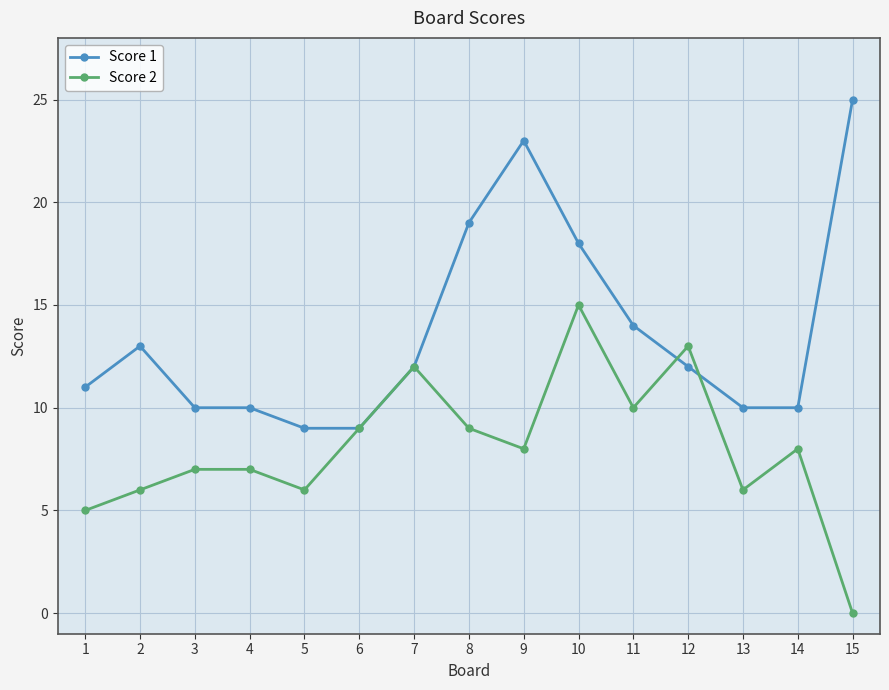

What is the sum of the Score 2 values at 6 and 11?

19